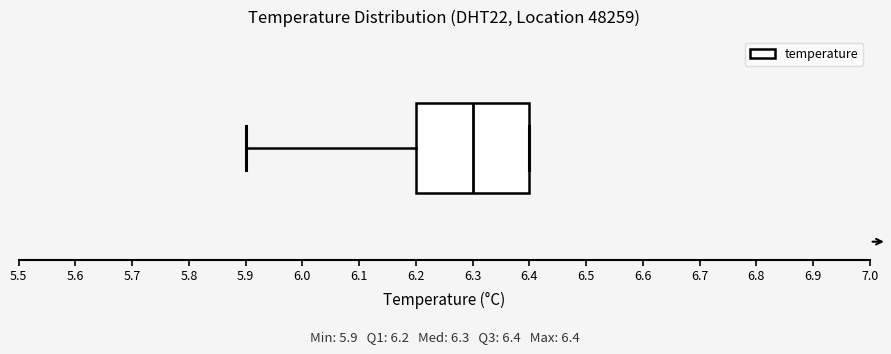

Read this box plot against the x-axis: the position of the median line, the range covered by the box, and the ends of both whiskers. The values are not printed on the chart, so give them approximately, as read against the axis.

median 6.3, box 6.2 to 6.4, whiskers 5.9 to 6.4